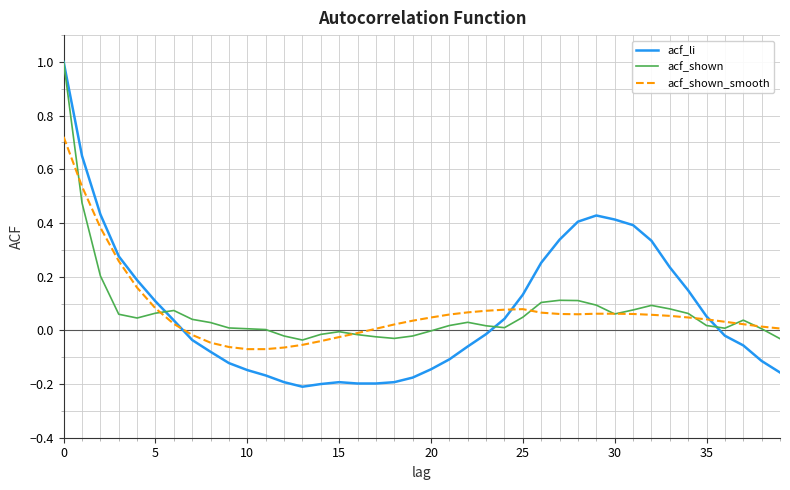

In acf_shown, how many points are higher than both neighbors (excluding endpoints)?

6